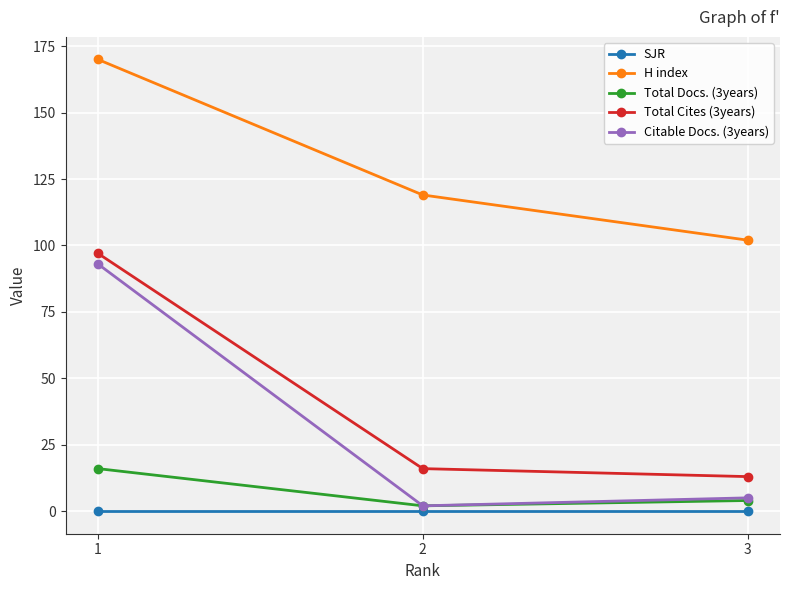

Reading right to left, transcribe all the data shown in this chart.

SJR: 0	0	0
H index: 102	119	170
Total Docs. (3years): 4	2	16
Total Cites (3years): 13	16	97
Citable Docs. (3years): 5	2	93